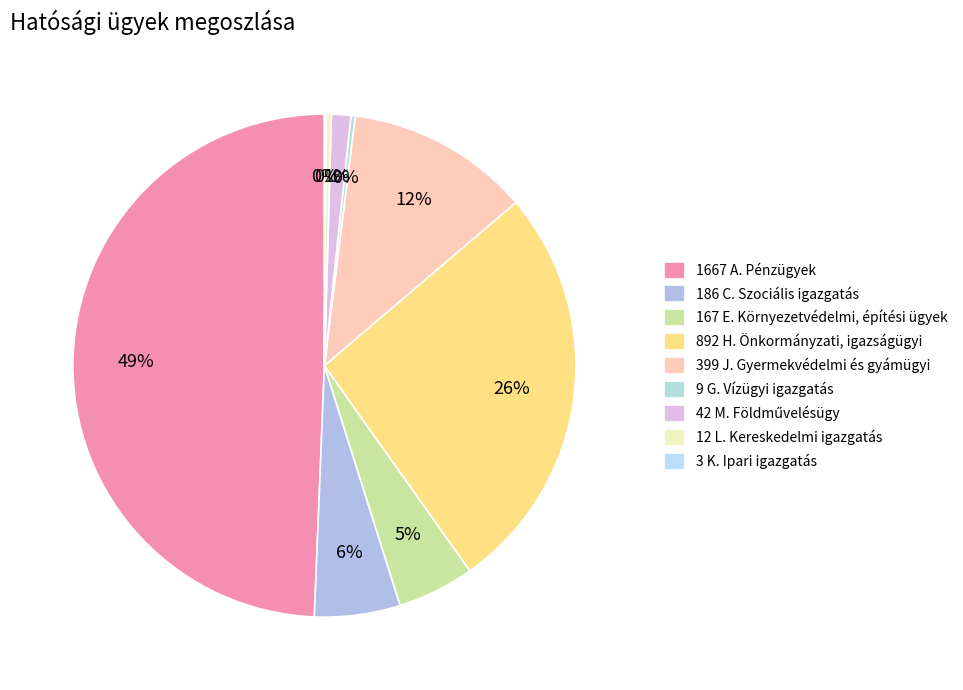

What is the smallest slice in the pie chart?

K. Ipari igazgatás